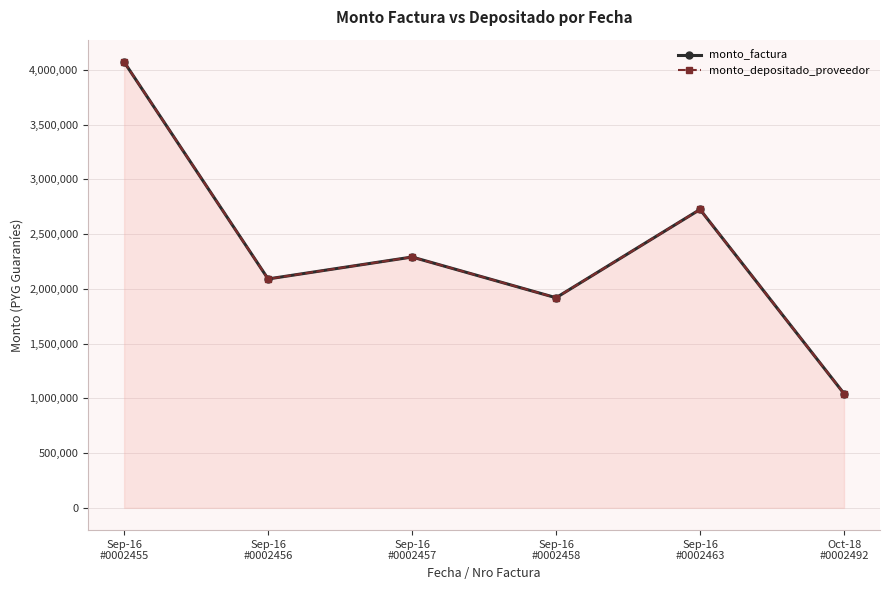

The value of monto_factura at Sep-16
#0002463 is 2725188. True or false?

True